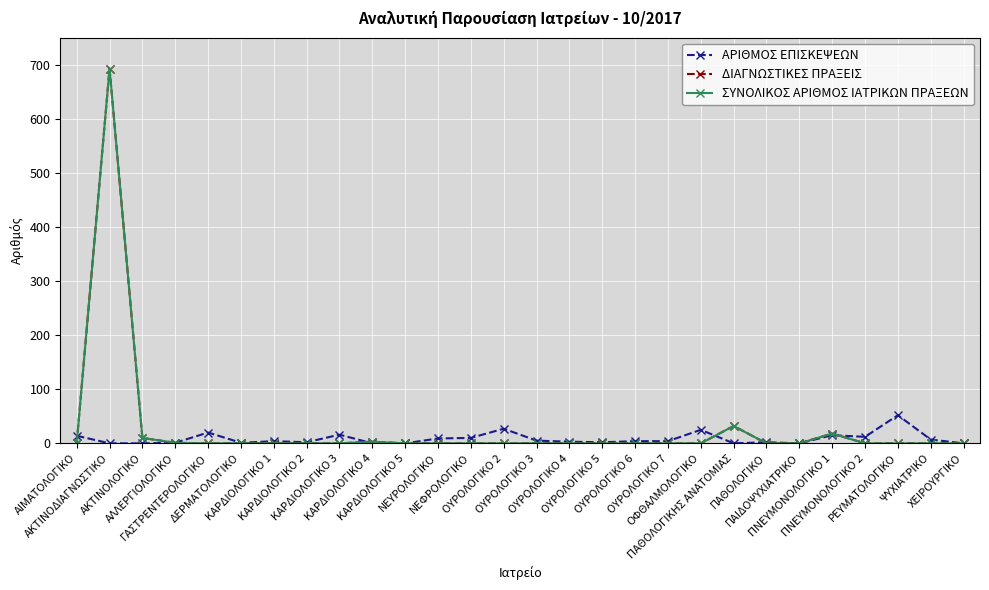

What is the label of the 18th point from the left?

ΟΥΡΟΛΟΓΙΚΟ 6